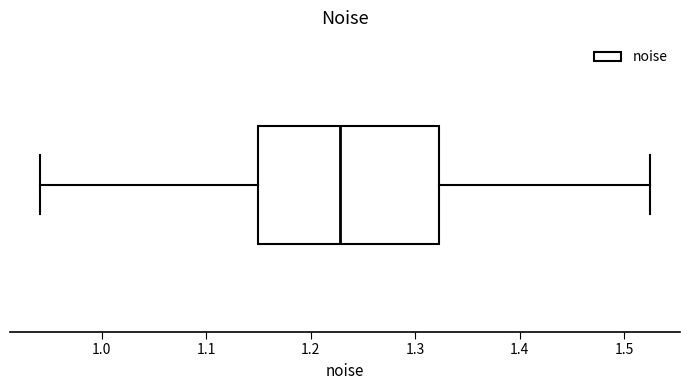

Where is the right edge of the box on the x-axis? The values are not printed on the chart, so give them approximately, as read against the axis.

1.32